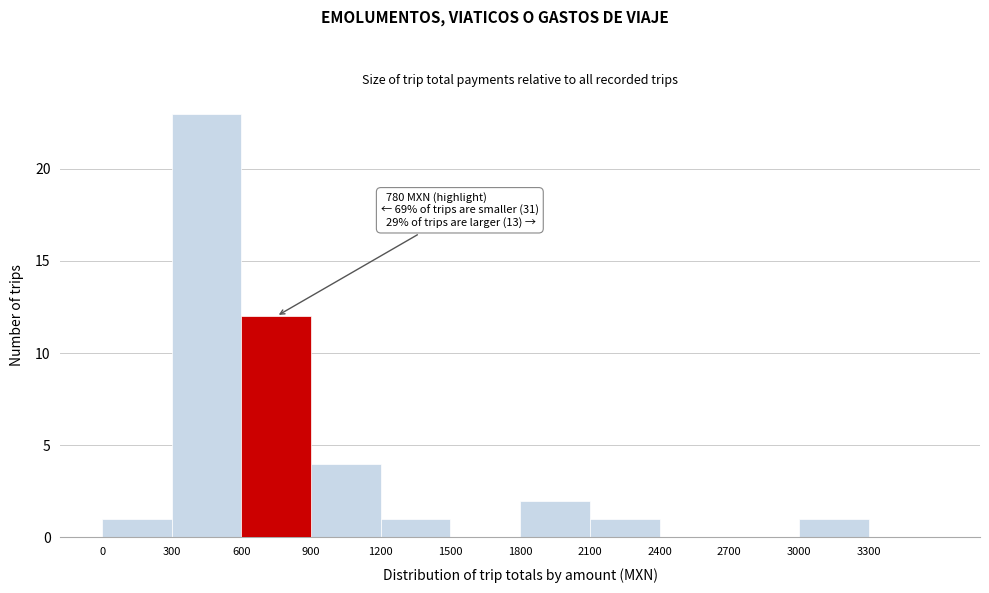

Which range on the x-axis has the tallest bar?

300 to 600